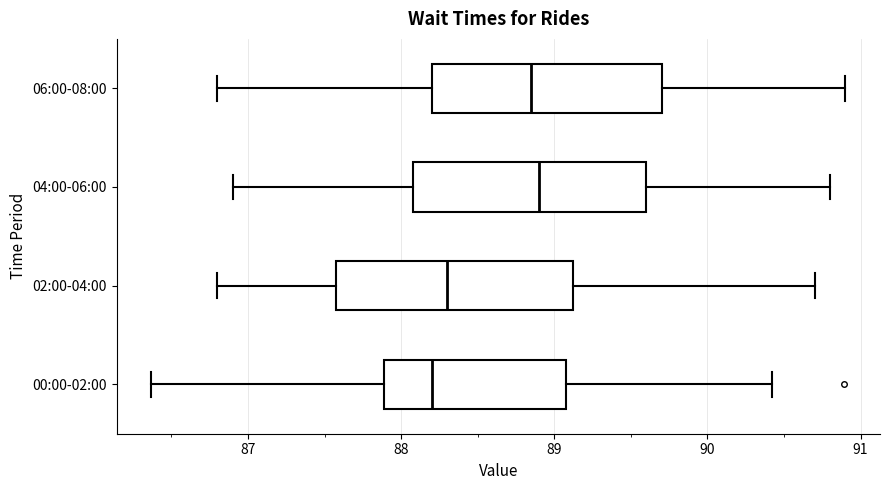

Where does the left whisker of the box for 04:00-06:00 end on the x-axis? The values are not printed on the chart, so give them approximately, as read against the axis.

86.9